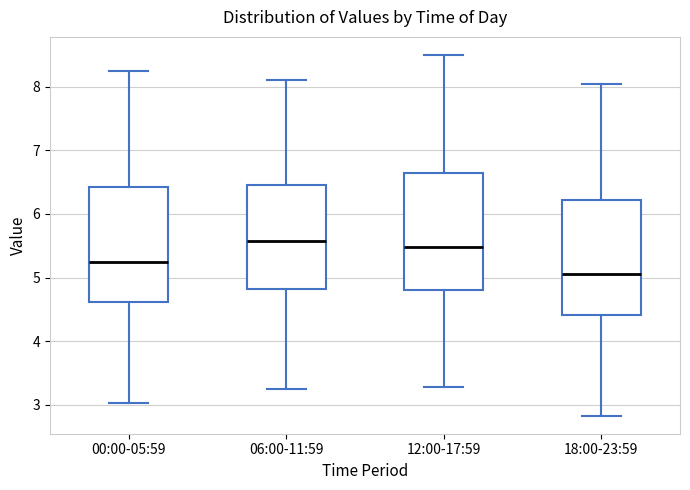

Where does the lower whisker of the box for 06:00-11:59 end on the y-axis? The values are not printed on the chart, so give them approximately, as read against the axis.

3.3